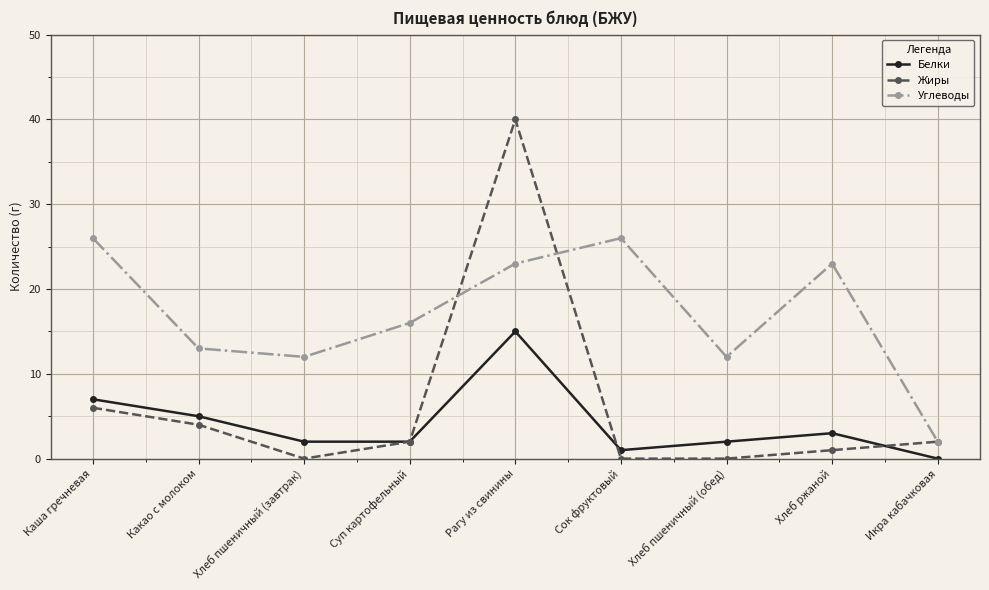

What is the difference between the highest and lowest values at Суп картофельный?

14